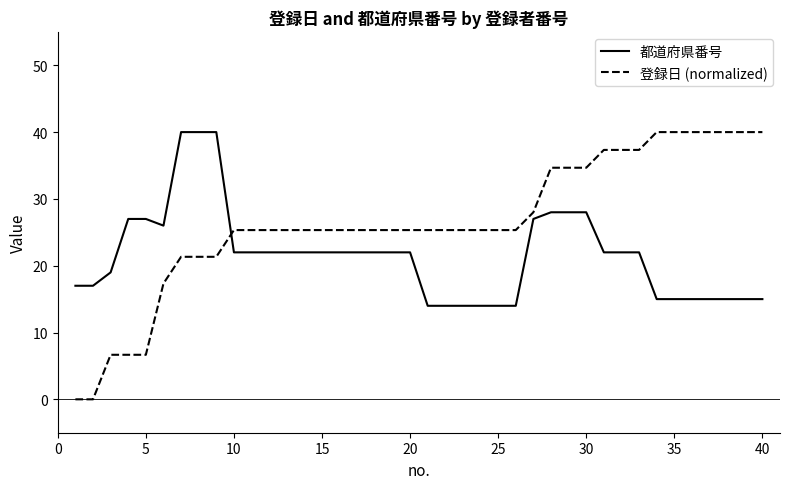

What are all the series names shown in the legend?

都道府県番号, 登録日 (normalized)